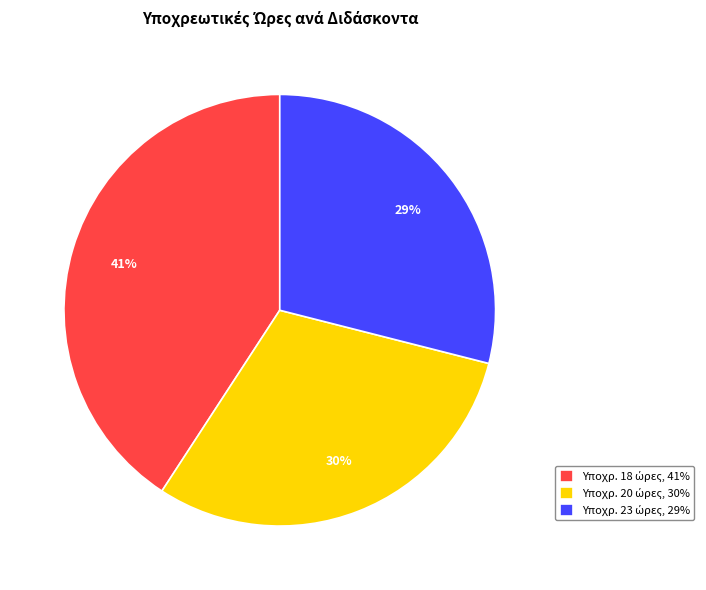

Is there a majority slice in this chart?

No